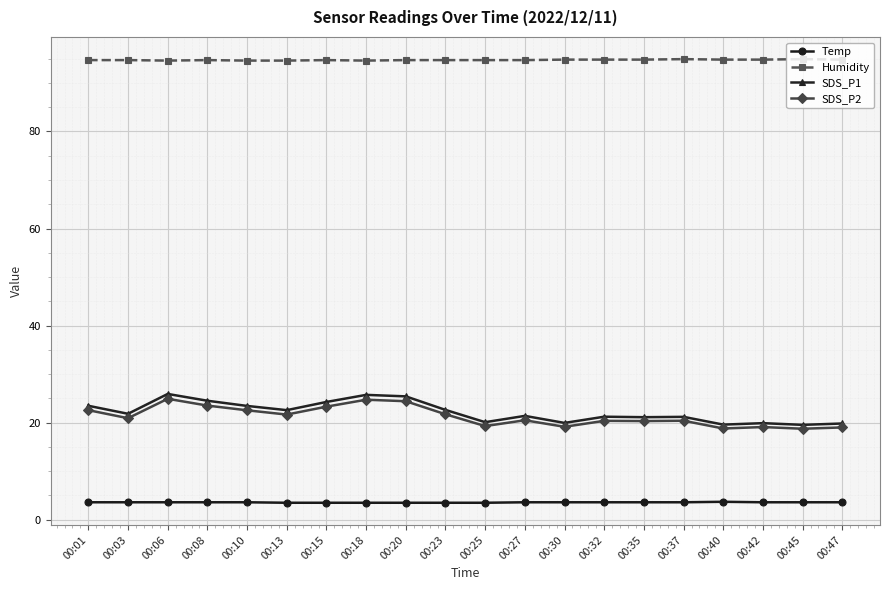

True or false: SDS_P2 has more than 1 interior local peaks.

True